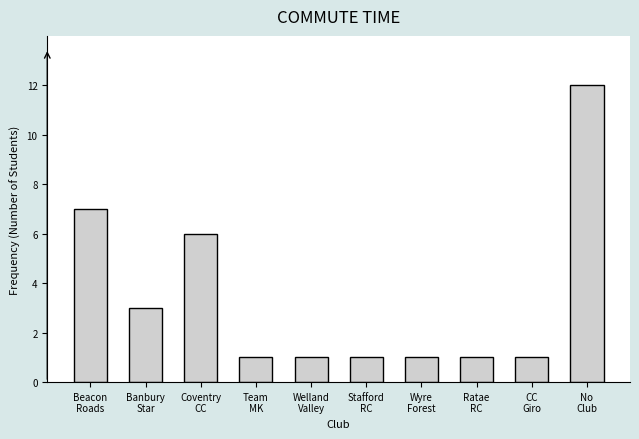

Reading right to left, what are all the values shown in this chart?

12	1	1	1	1	1	1	6	3	7